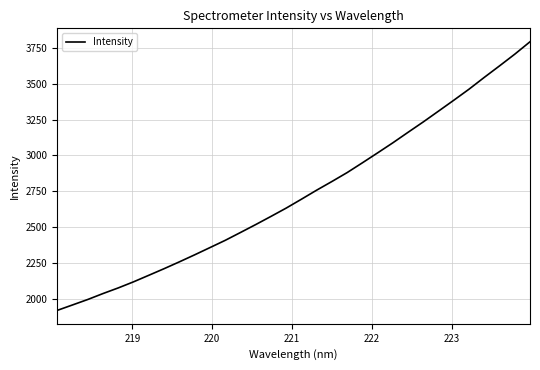

What is the smallest value displayed?

1917.0